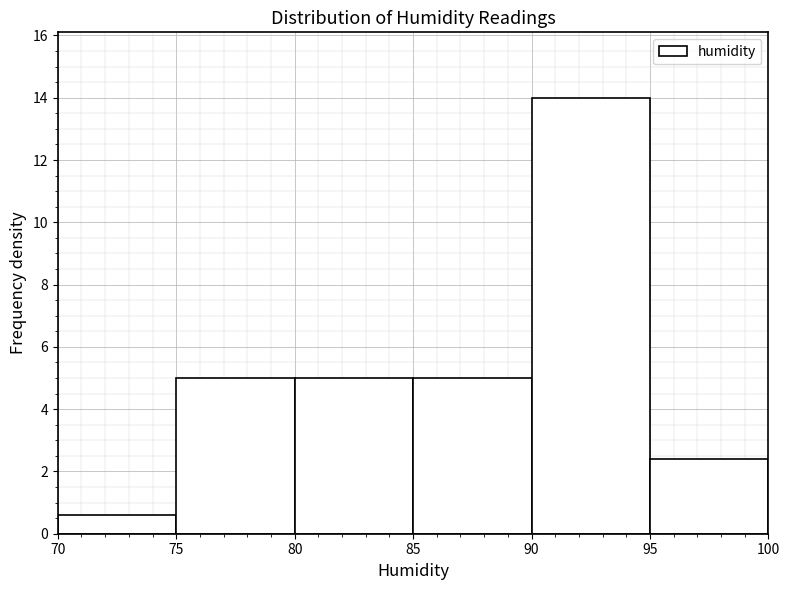

Which range on the x-axis has the tallest bar?

90 to 95